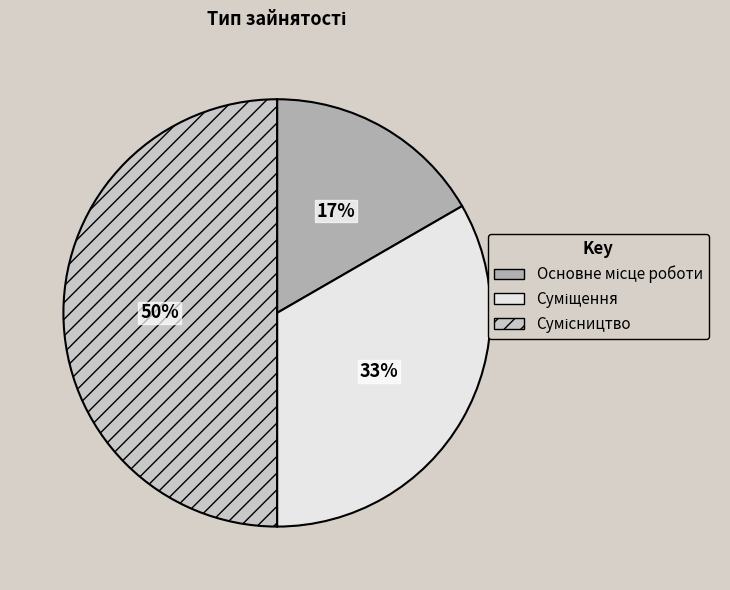

To the nearest percent, what is the difference between the largest and smallest slice percentages?

33%